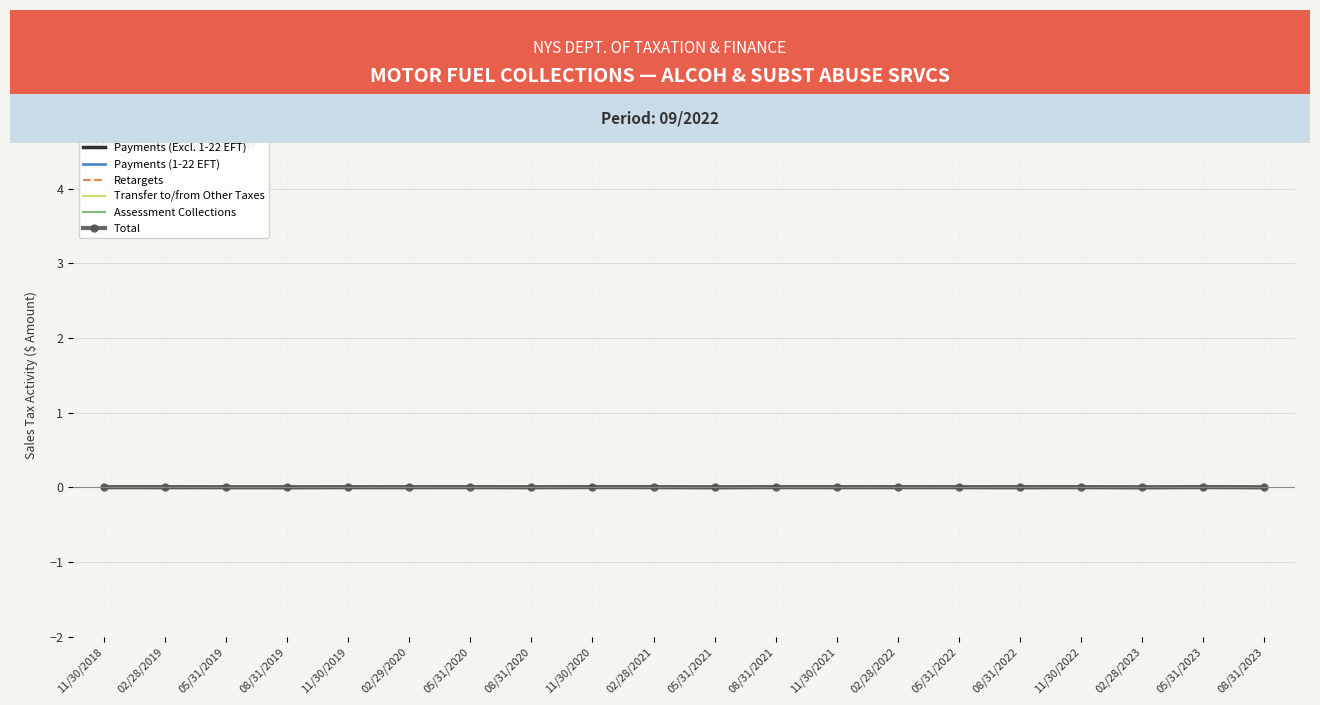

The value of Total at 08/31/2019 is -0.0. True or false?

False